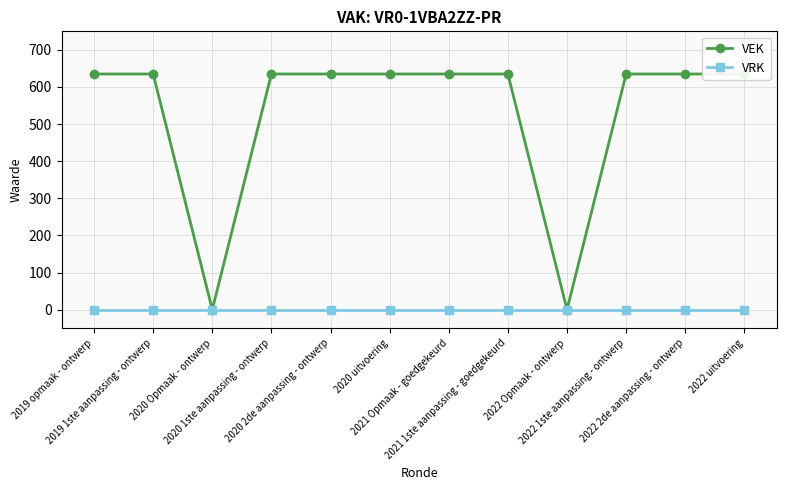

List the series in order of their overall mean, highest first.

VEK, VRK